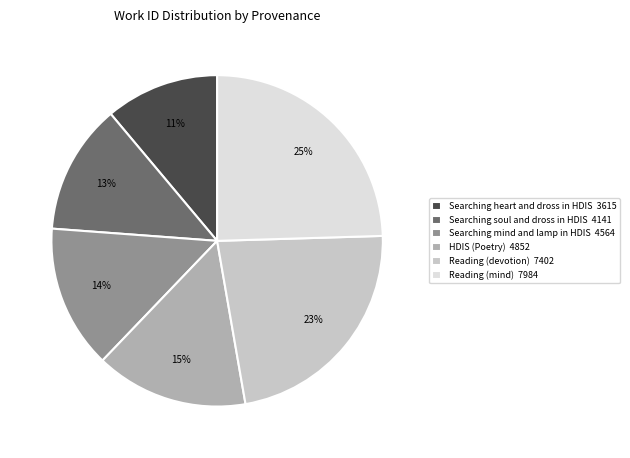

True or false: Searching soul and dross in HDIS accounts for 13% of the total.

True